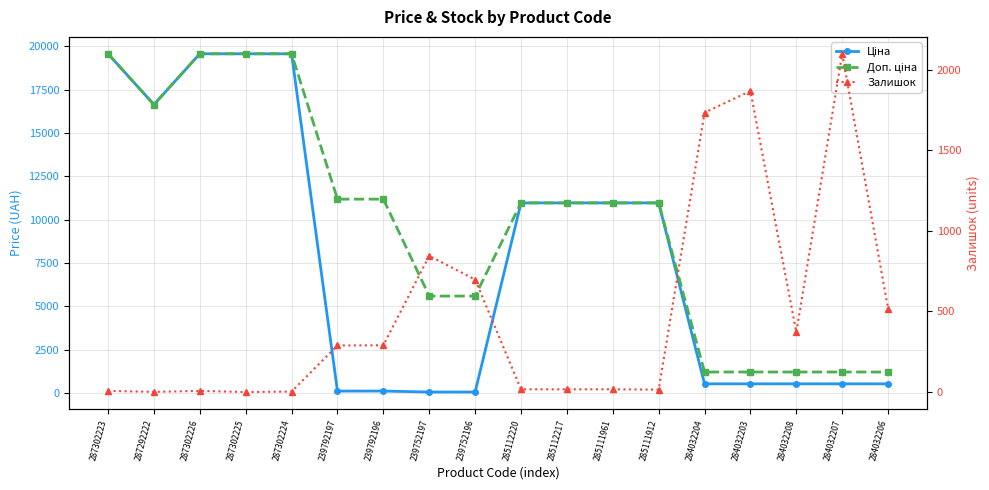

Reading right to left, extract all data points from this chart.

Ціна: 284032206=528.2	284032207=528.2	284032208=528.2	284032203=528.2	284032204=528.2	285111912=10964.4	285111961=10964.4	285112217=10964.4	285112220=10964.4	239752196=55.9	239752197=55.9	239792196=111.8	239792197=111.8	287302224=19564.9	287302225=19564.9	287302226=19564.9	287292222=16636.8	287302223=19564.9
Доп. ціна: 284032206=1210.7	284032207=1210.7	284032208=1210.7	284032203=1210.7	284032204=1210.7	285111912=10964.4	285111961=10964.4	285112217=10964.4	285112220=10964.4	239752196=5591.0	239752197=5591.0	239792196=11182.0	239792197=11182.0	287302224=19564.9	287302225=19564.9	287302226=19564.9	287292222=16636.8	287302223=19564.9
Залишок: 284032206=518.0	284032207=2099.0	284032208=371.0	284032203=1868.0	284032204=1734.0	285111912=15.0	285111961=17.0	285112217=17.0	285112220=17.0	239752196=698.0	239752197=845.0	239792196=290.0	239792197=289.0	287302224=3.0	287302225=0.0	287302226=7.0	287292222=1.0	287302223=7.0